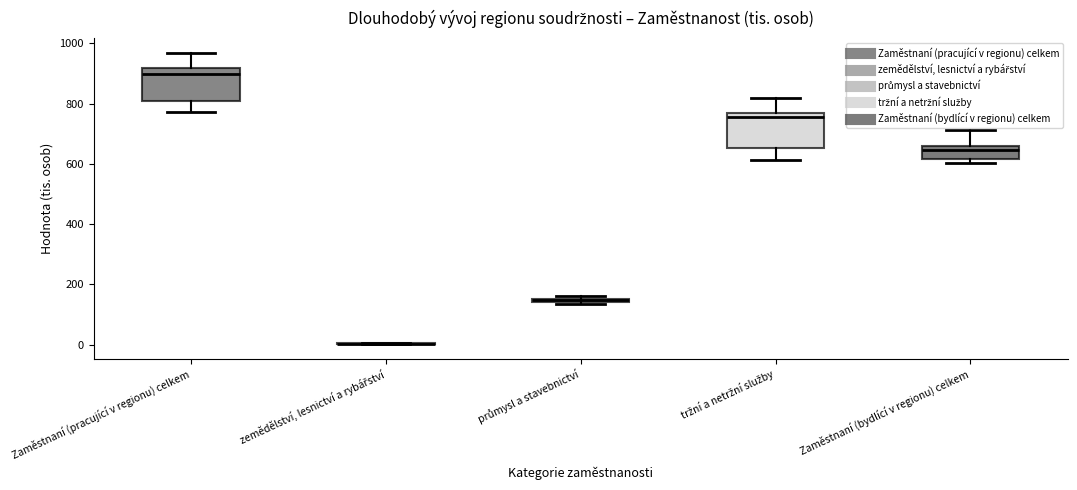

Where does the upper whisker of the box for tržní a netržní služby end on the y-axis? The values are not printed on the chart, so give them approximately, as read against the axis.

820